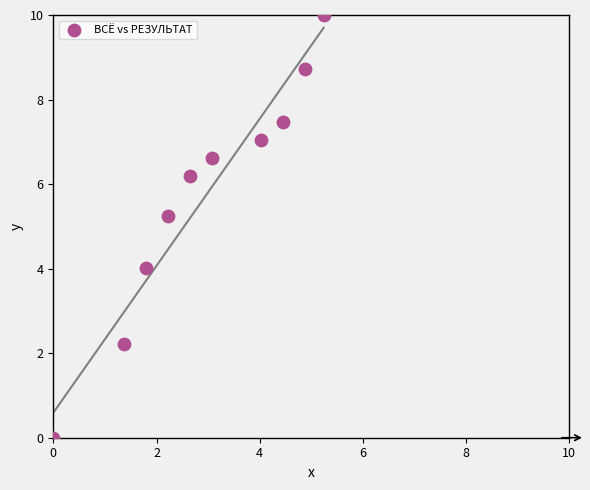

What Y value in the scatter plot is closest to 5?

5.2